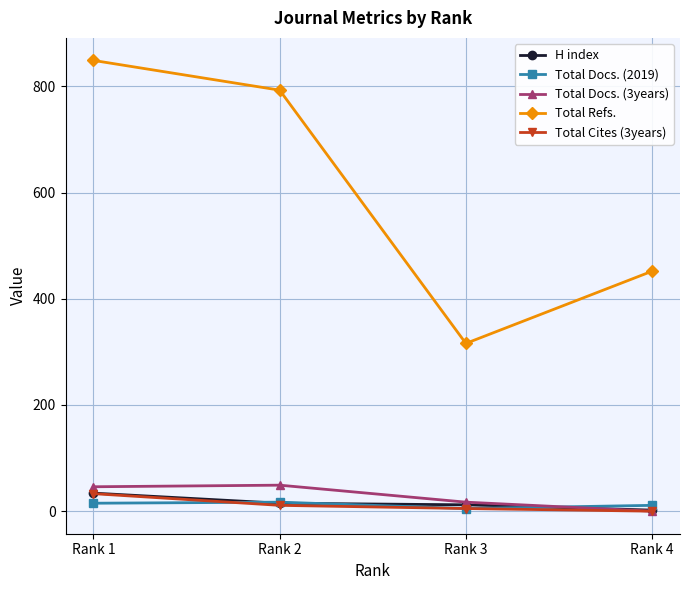

Which category has the highest value in the H index series?

Rank 1